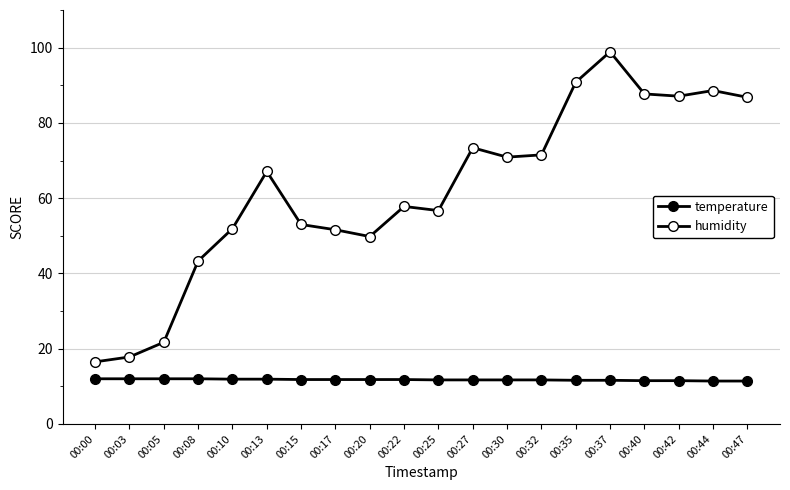

Count the number of data series in this chart.

2